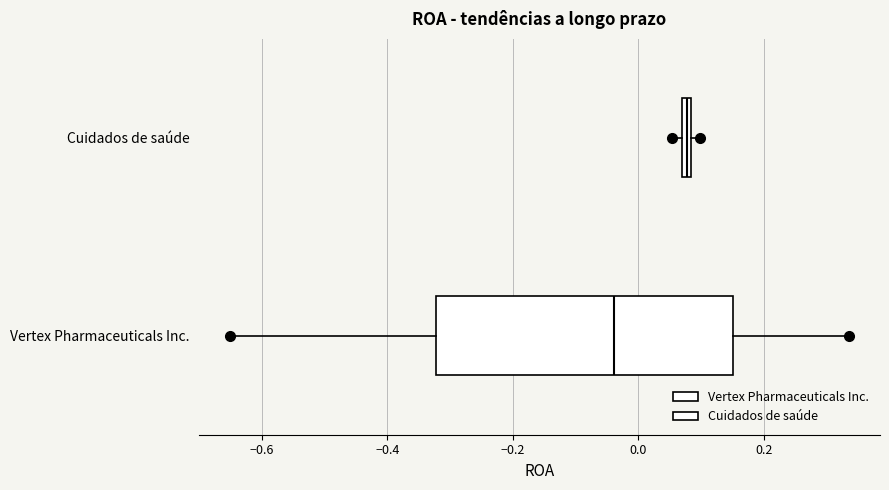

Where is the right edge of the box for Cuidados de saúde on the x-axis? The values are not printed on the chart, so give them approximately, as read against the axis.

0.08